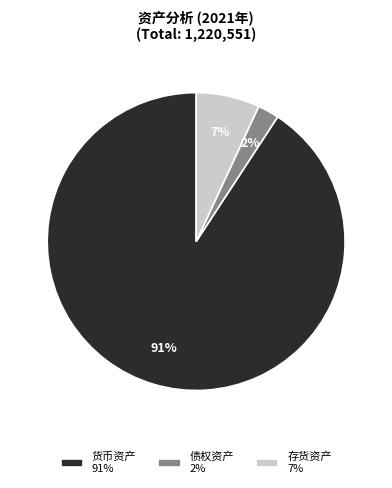

How many slices are in this pie chart?

3